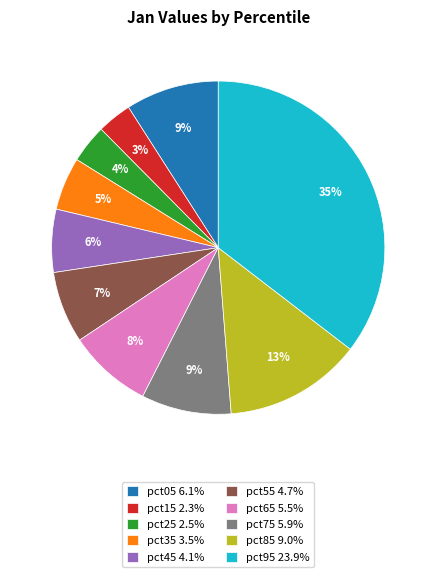

The pct85 slice represents 1% of the pie. True or false?

False